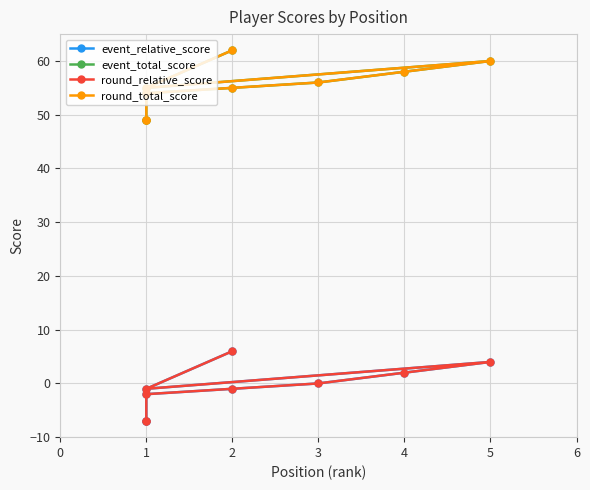

What are all the series names shown in the legend?

event_relative_score, event_total_score, round_relative_score, round_total_score